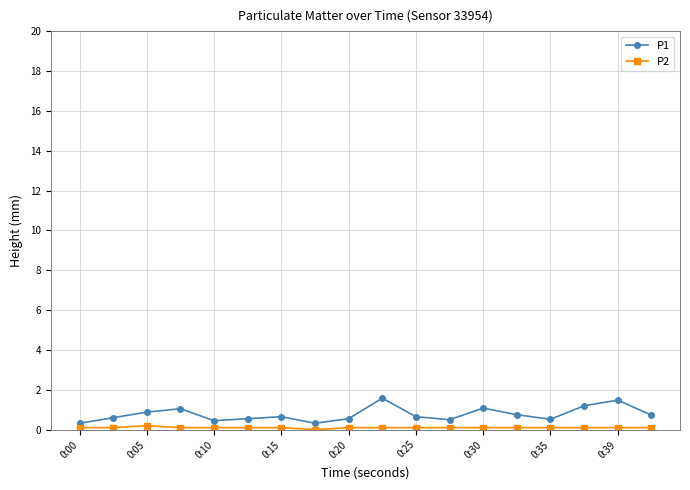

Which series has the largest range (max minus min)?

P1